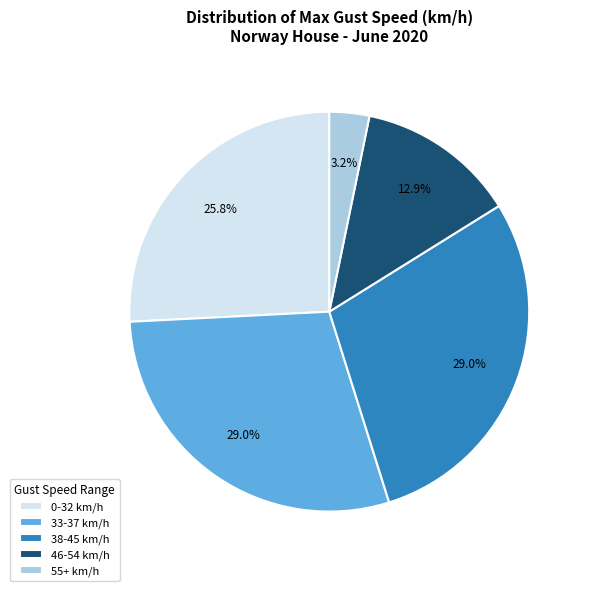

Is 0-32 km/h the majority of the pie?

No